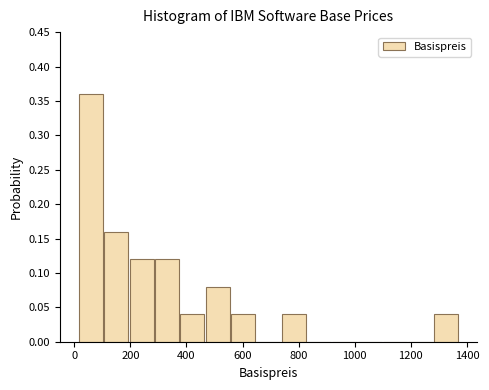

Reading left to right, transcribe this chart: for each bar, give the range it covers on the x-axis and its height. Neither the bar edges nor the heights are printed on the chart, so give them approximately, as read against the axes.

20 to 100: 0.36
100 to 200: 0.16
200 to 280: 0.12
280 to 380: 0.12
380 to 460: 0.04
460 to 560: 0.08
560 to 640: 0.04
640 to 740: 0
740 to 820: 0.04
820 to 920: 0
920 to 1000: 0
1000 to 1100: 0
1100 to 1180: 0
1180 to 1280: 0
1280 to 1380: 0.04